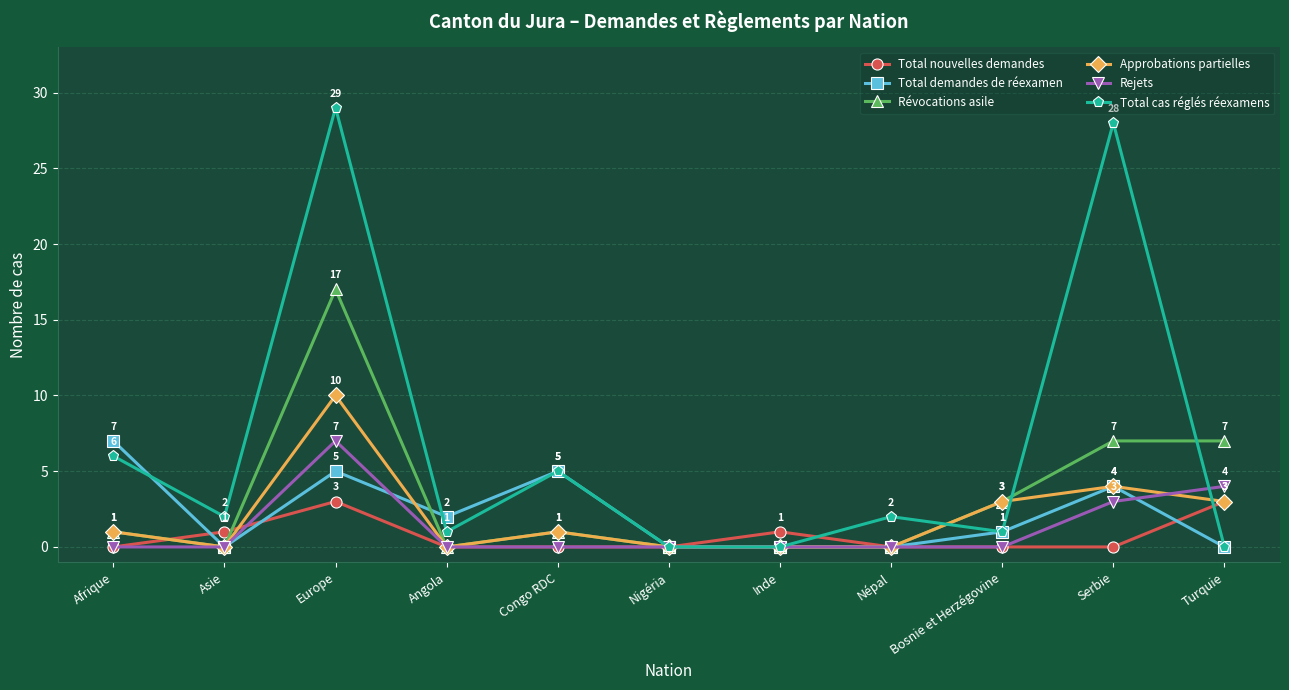

Which series has the widest spread of values?

Total cas réglés réexamens